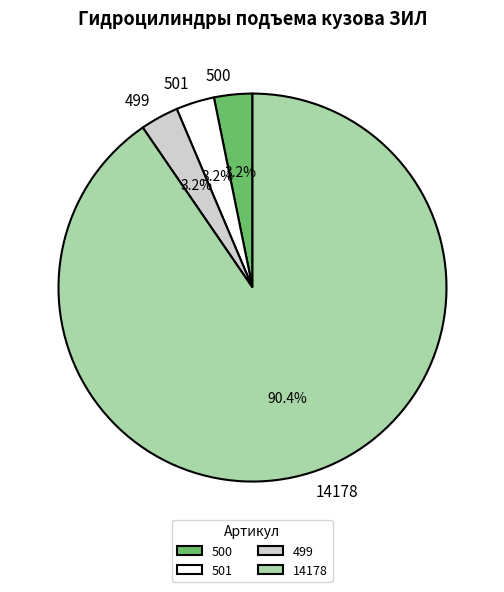

How many slices are in this pie chart?

4